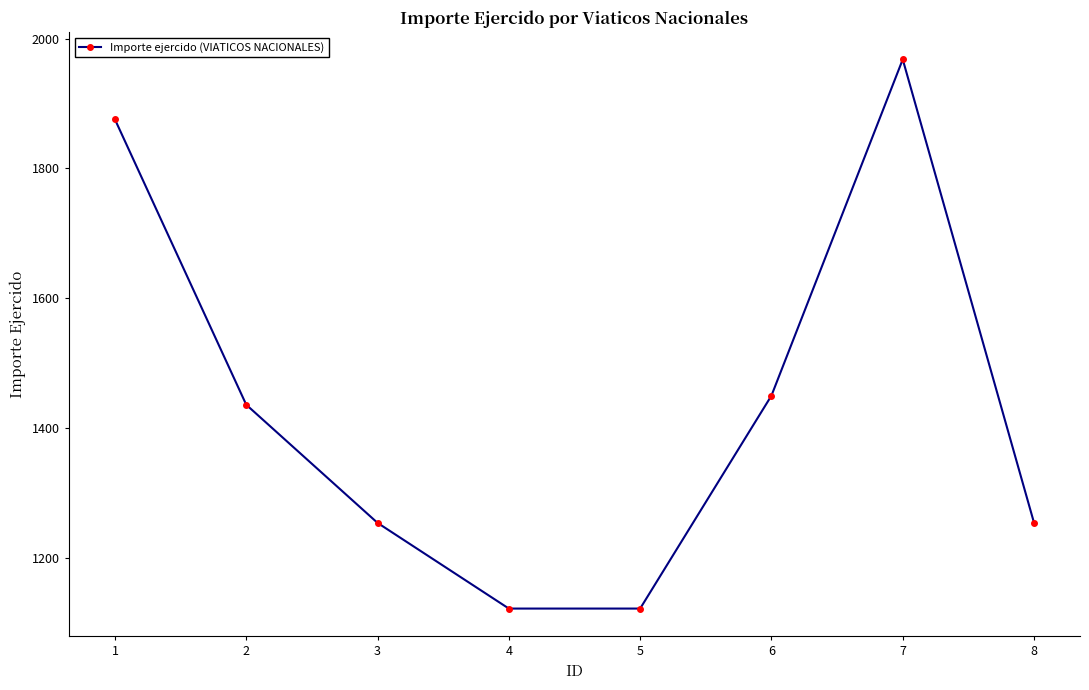

Reading right to left, extract all data points from this chart.

1254.0	1967.9	1450.0	1122.0	1122.0	1254.0	1436.0	1875.5